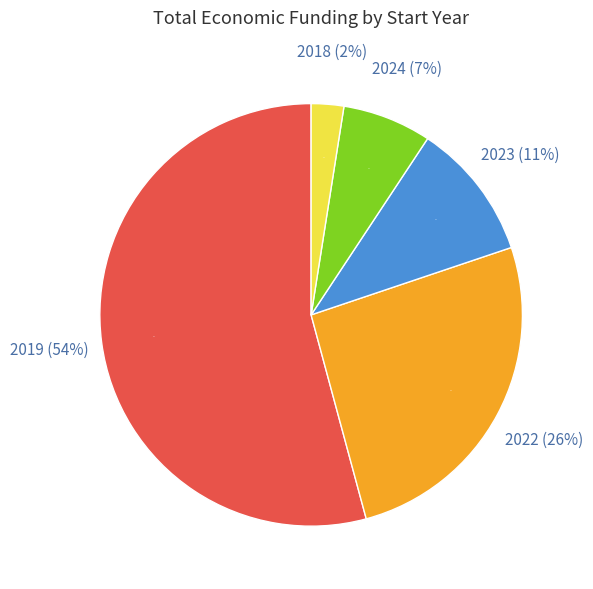

Does any single category account for the majority?

Yes